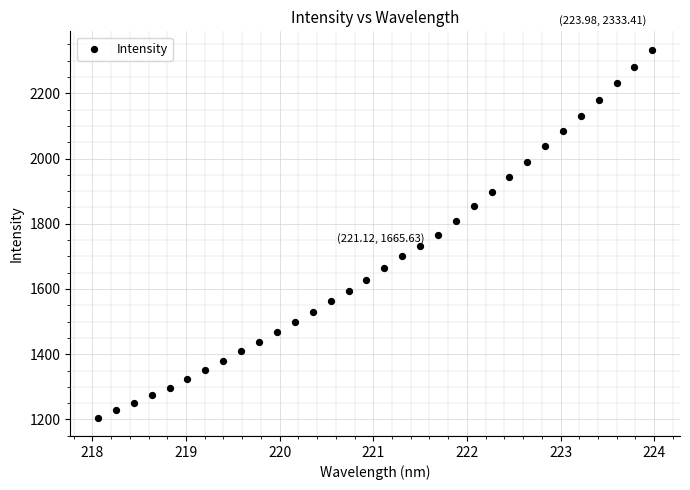

What is the range of X values (max minus min)?

5.9